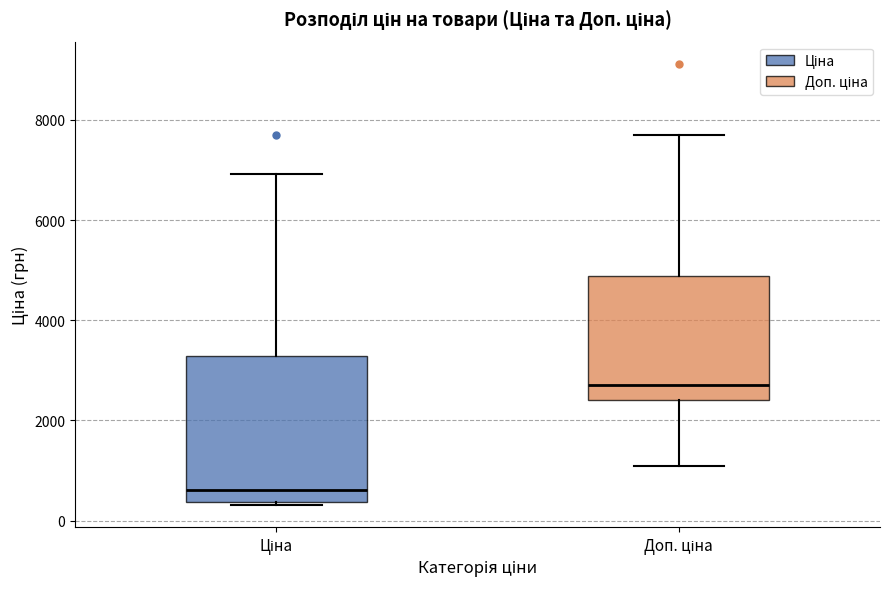

Reading left to right, transcribe this box plot: for each box, give where its median line is, the range the box spans, and where its two whiskers end, as read against the y-axis. The values are not printed on the chart, so give them approximately, as read against the axis.

Ціна: median 600, box 400 to 3200, whiskers 400 to 7000
Доп. ціна: median 2800, box 2400 to 4800, whiskers 1000 to 7600